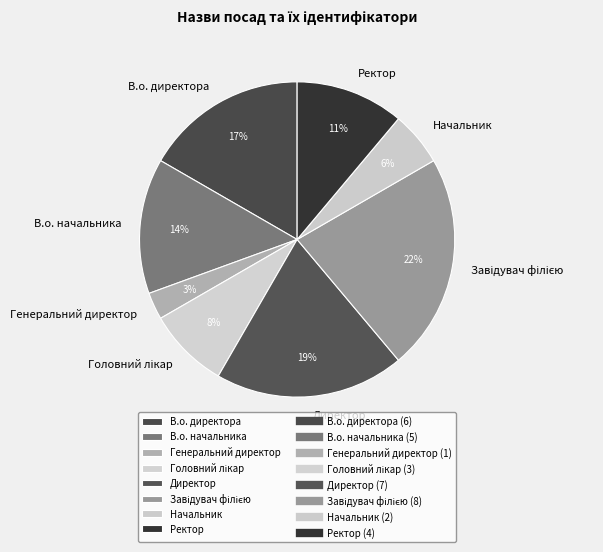

Is there a majority slice in this chart?

No